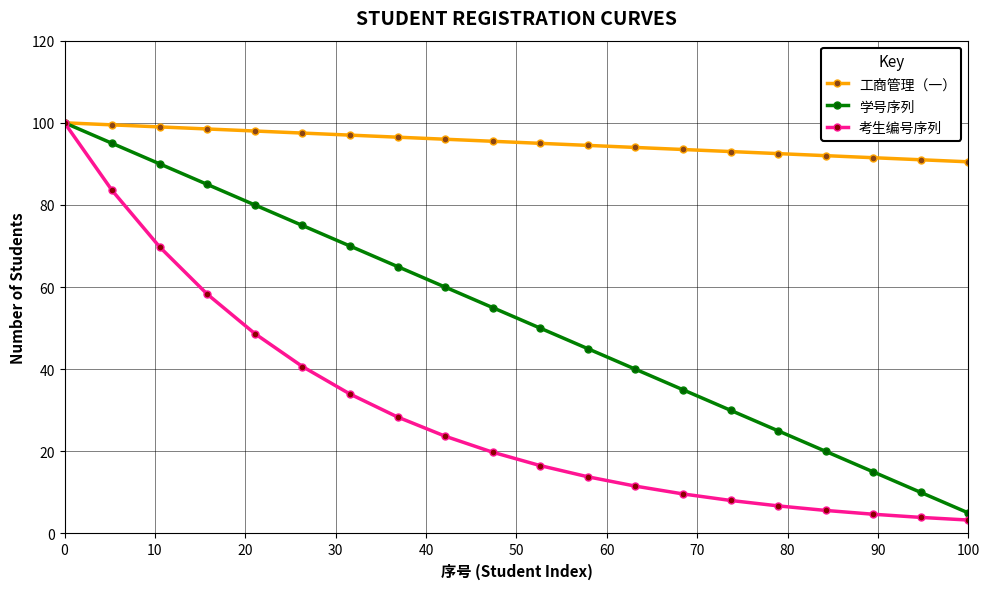

How many values in the 学号序列 series are below 55?

10